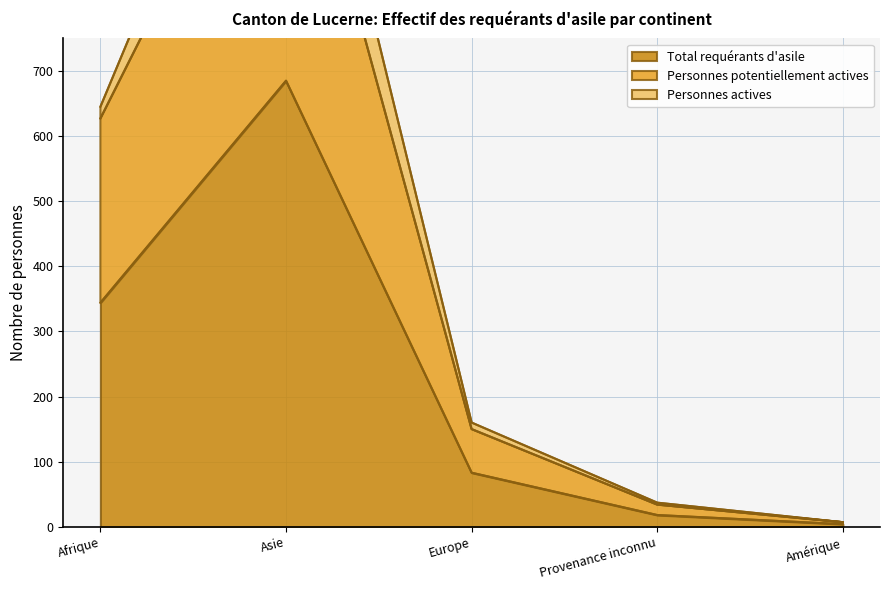

What position from the right is Afrique?

5